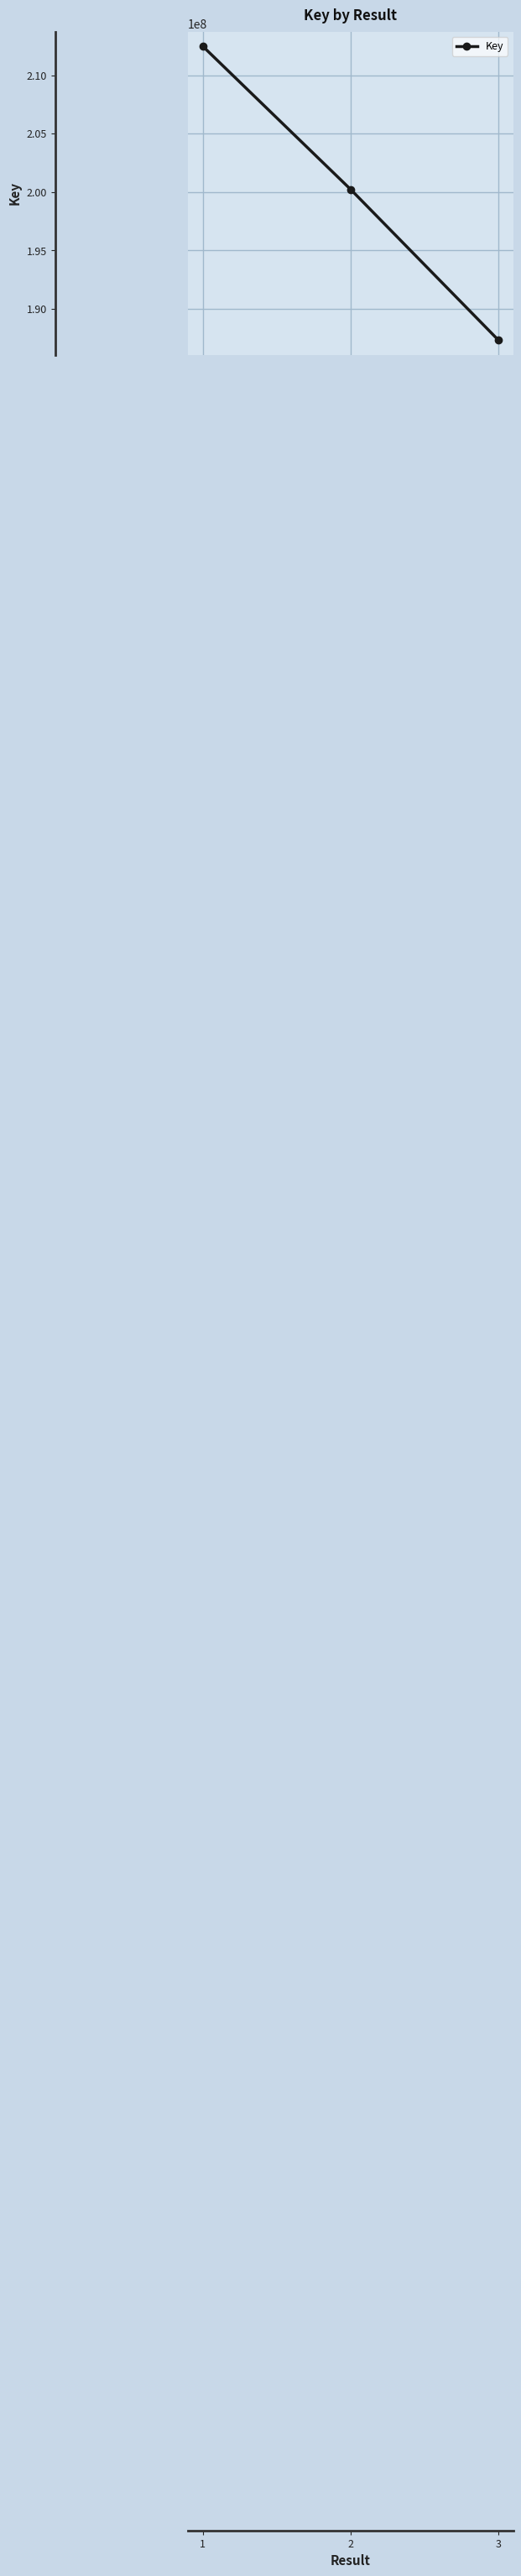

Which label corresponds to the smallest value in the chart?

3